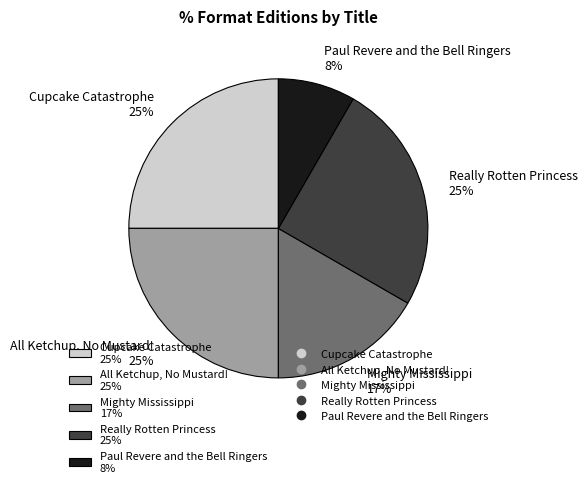

To the nearest percent, what is the average slice percentage?

20%